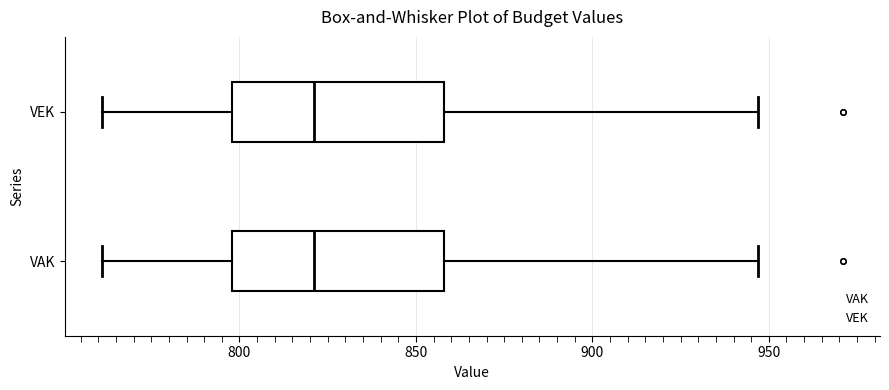

Reading bottom to top, transcribe this box plot: for each box, give where its median line is, the range the box spans, and where its two whiskers end, as read against the x-axis. The values are not printed on the chart, so give them approximately, as read against the axis.

VAK: median 820, box 800 to 860, whiskers 760 to 945
VEK: median 820, box 800 to 860, whiskers 760 to 945